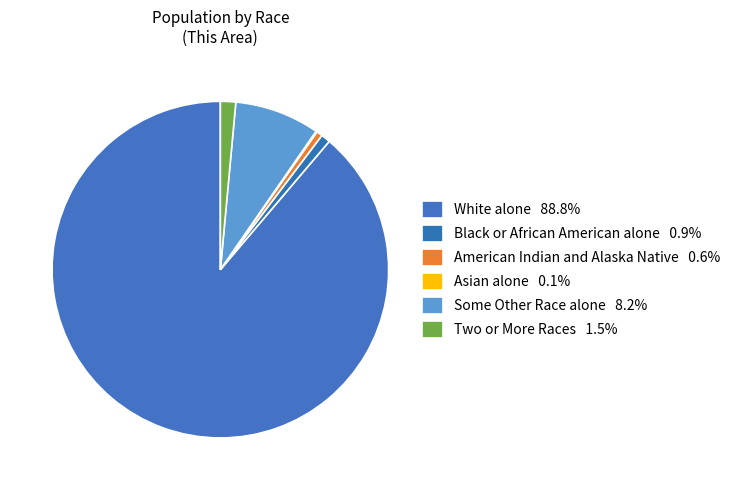

Does White alone account for over 50% of the chart?

Yes